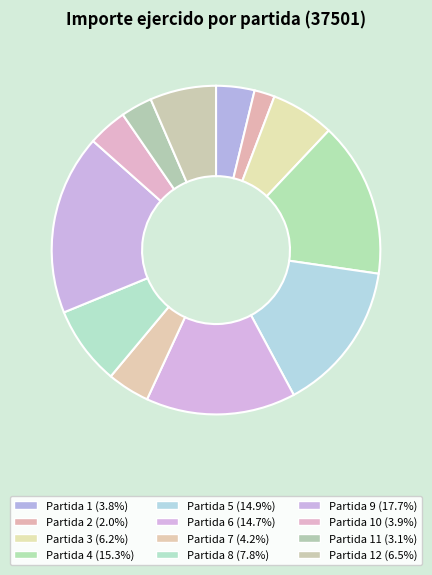

Is there a majority slice in this chart?

No